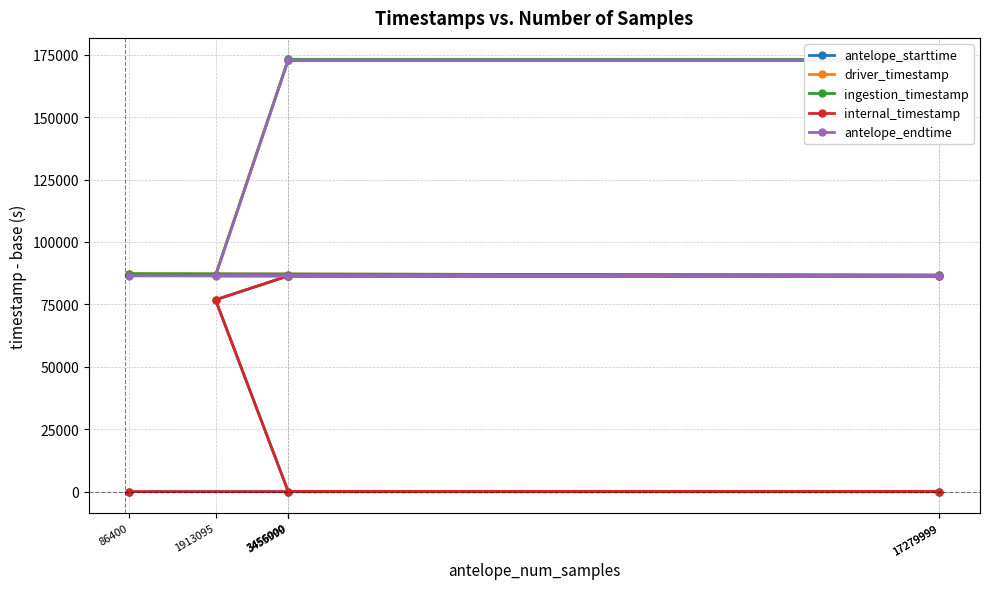

What is the difference between the maximum and minimum values in the antelope_starttime series?

86400.0